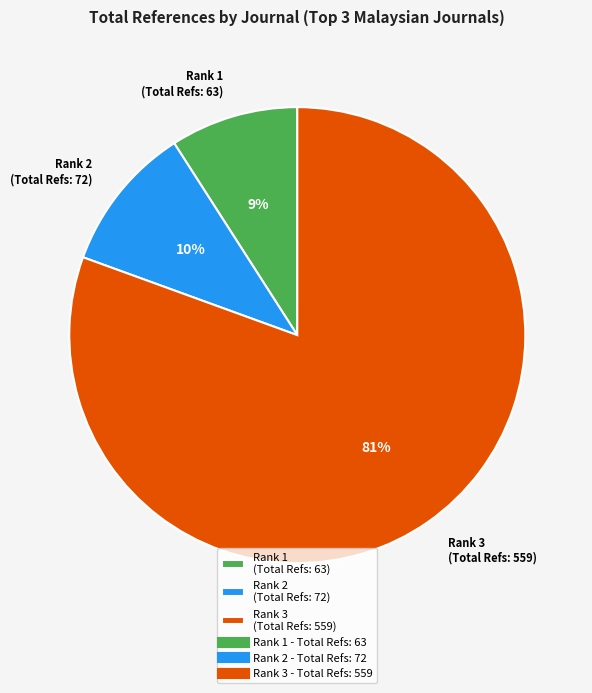

Do Rank 1 (Total Refs: 63) and Rank 3 (Total Refs: 559) together represent more than half of the pie?

Yes